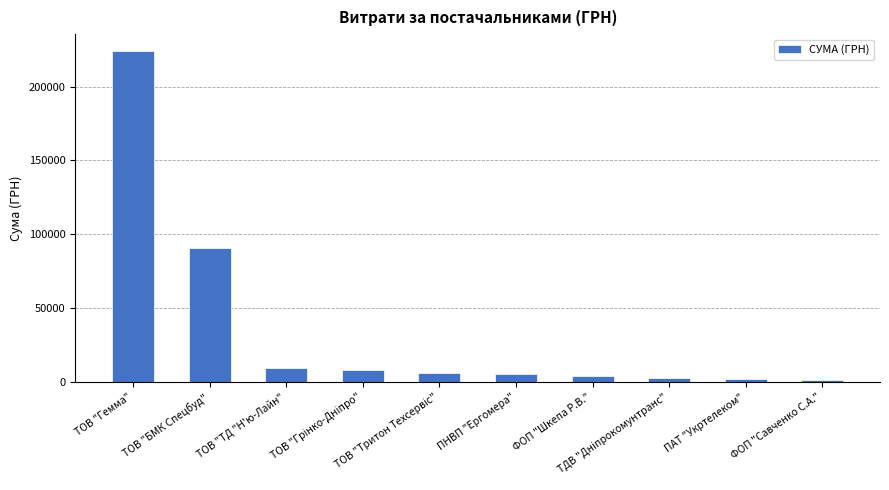

What is the sum of all values?

354183.9